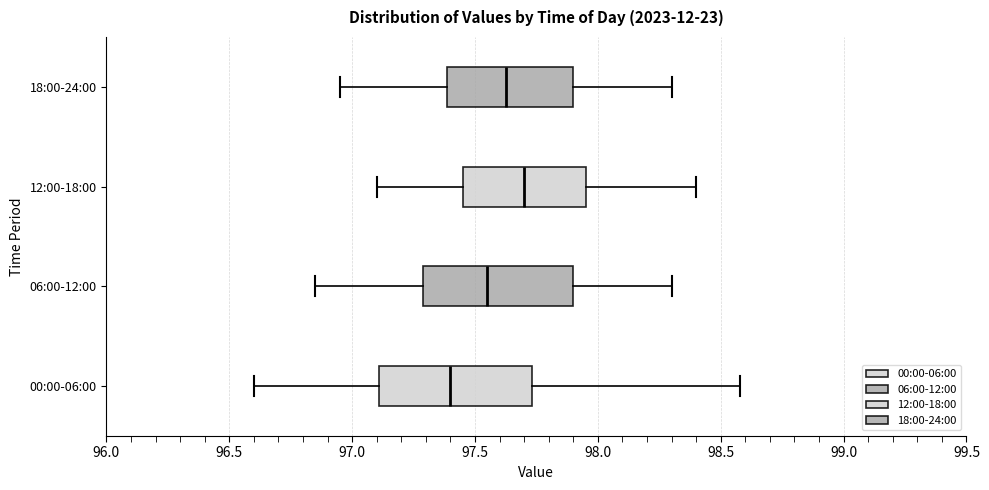

Where is the right edge of the box for 00:00-06:00 on the x-axis? The values are not printed on the chart, so give them approximately, as read against the axis.

97.75